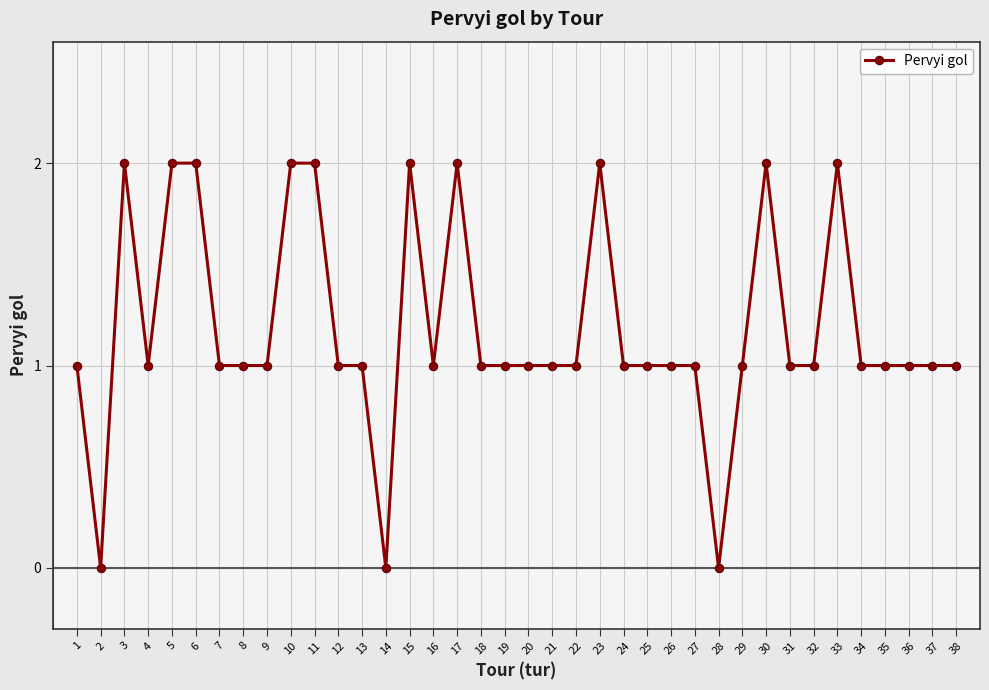

What is the value of the 4th point from the left?

1